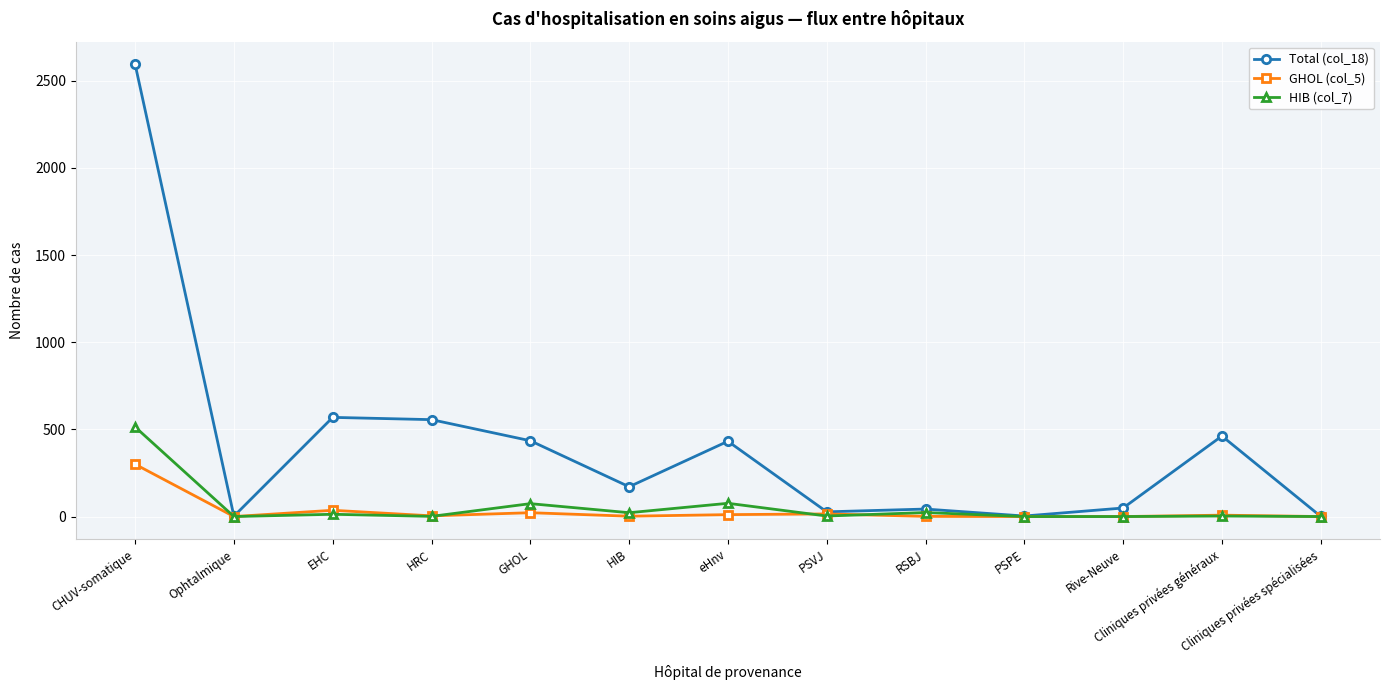

At which label is Total (col_18) closest to 1298?

EHC